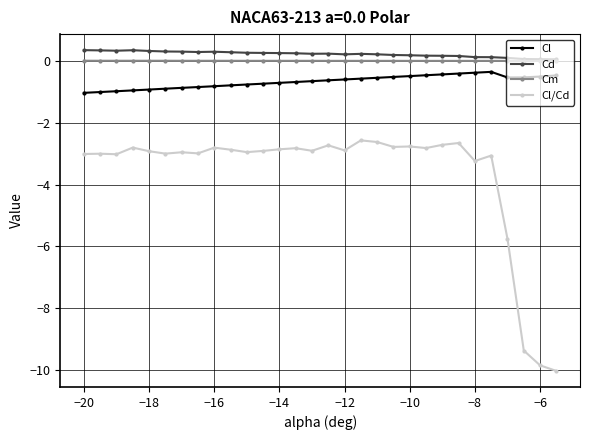

At how many categories does at least one series exceed -5?

30